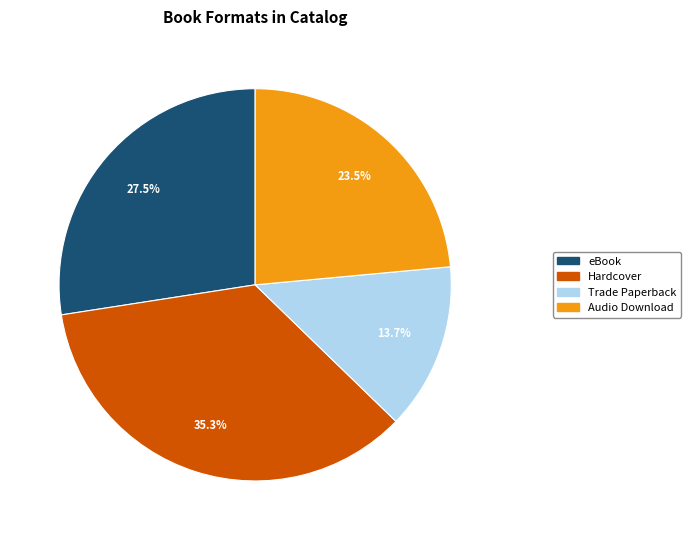

How many segments does this pie chart have?

4